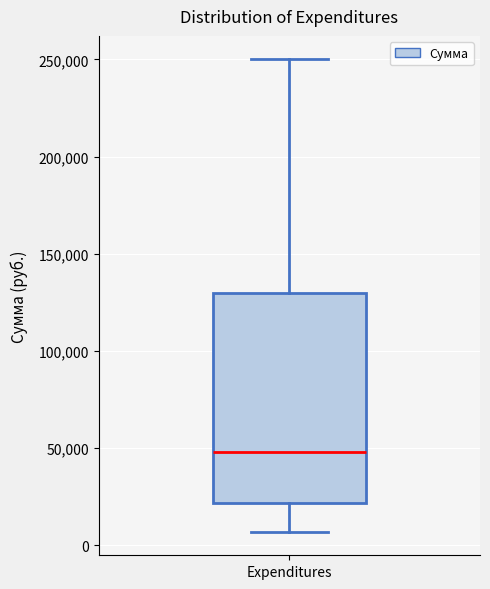

Read this box plot against the y-axis: the position of the median line, the range covered by the box, and the ends of both whiskers. The values are not printed on the chart, so give them approximately, as read against the axis.

median 50000, box 20000 to 130000, whiskers 5000 to 250000